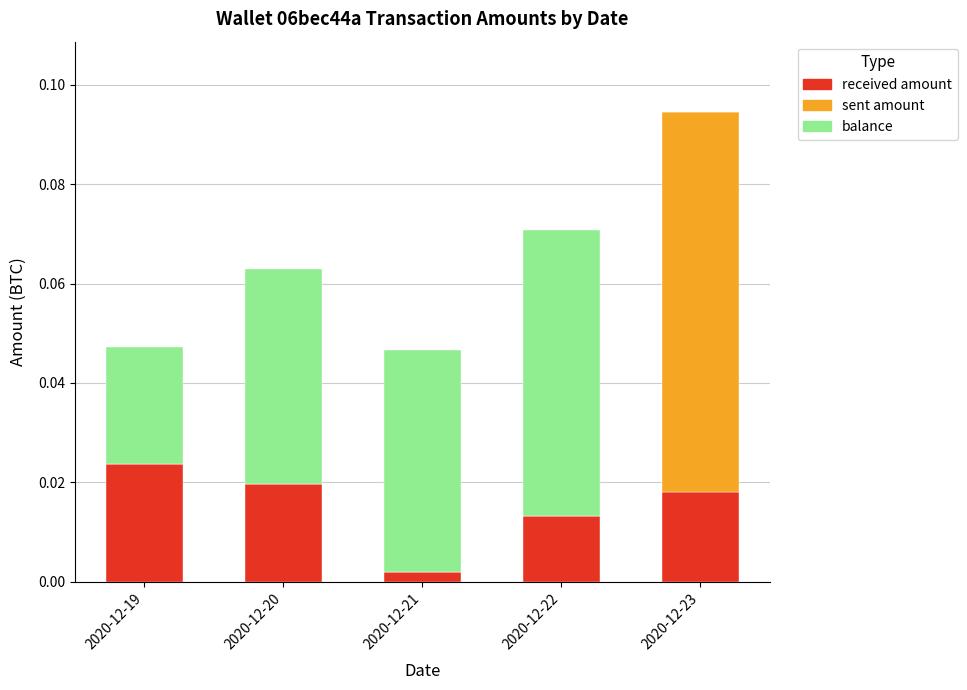

Are the bars horizontal?

No